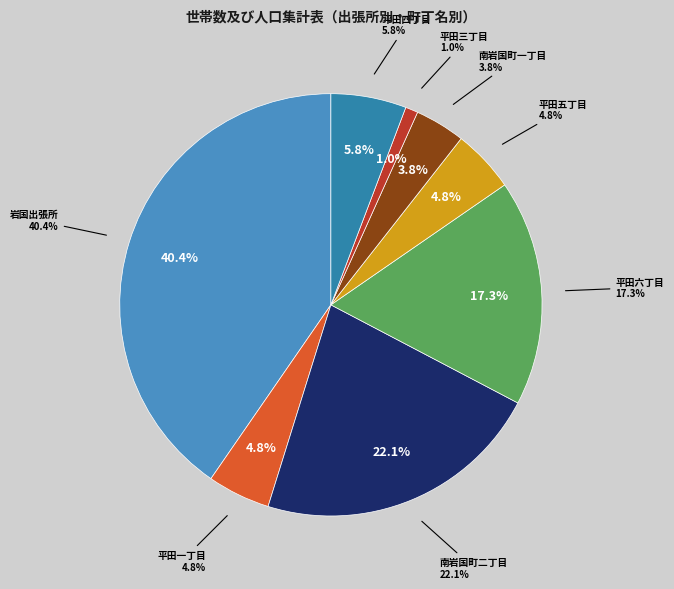

Combined, do 岩国出張所 and 平田六丁目 account for over 50%?

Yes